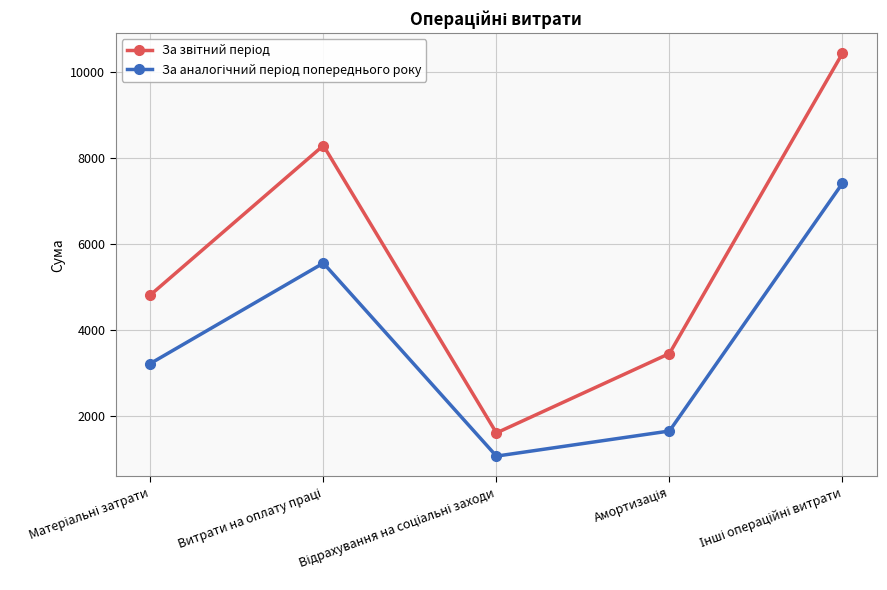

Does the chart display data point markers on the line(s)?

Yes